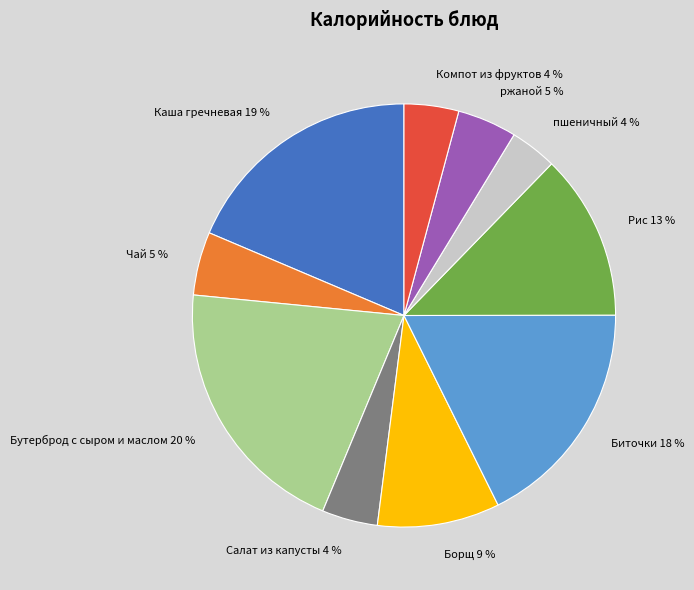

Is Борщ the majority of the pie?

No